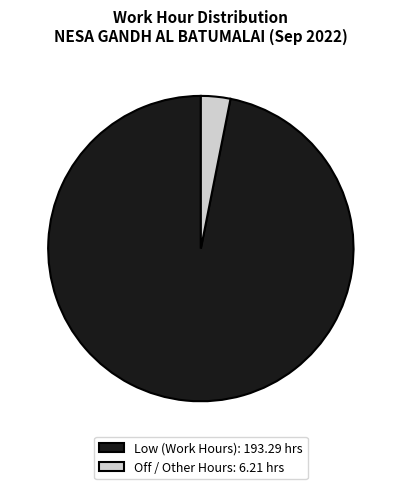

How many segments does this pie chart have?

2